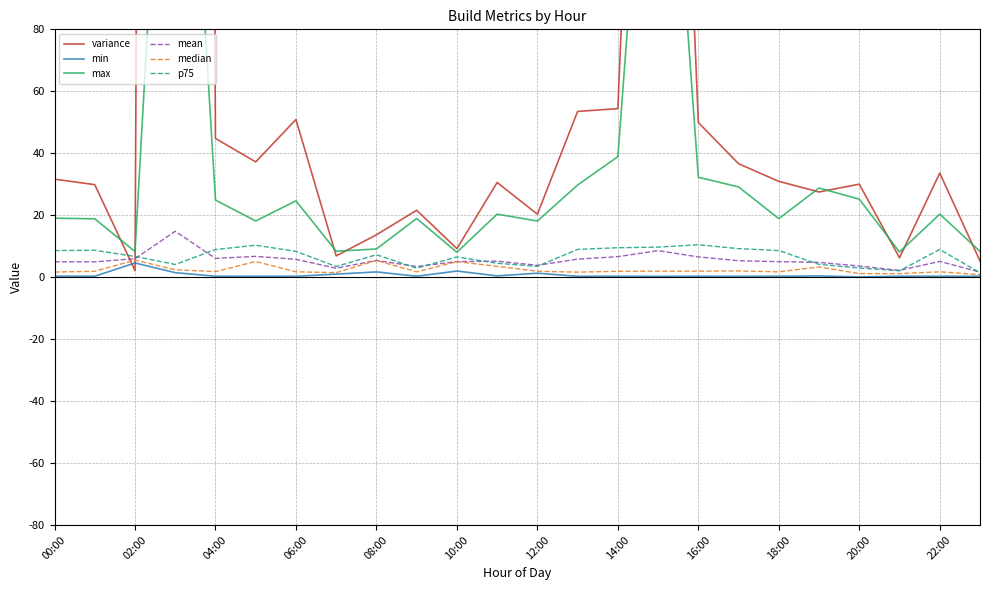

List the series in order of their peak value, highest first.

variance, max, mean, p75, median, min